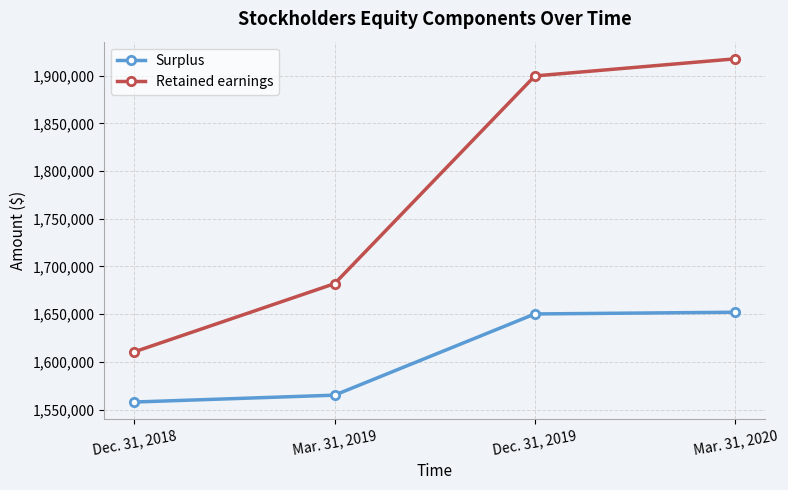

Reading left to right, extract all data points from this chart.

Surplus: 1557984	1565185	1650278	1652063
Retained earnings: 1610574	1682016	1899630	1917558